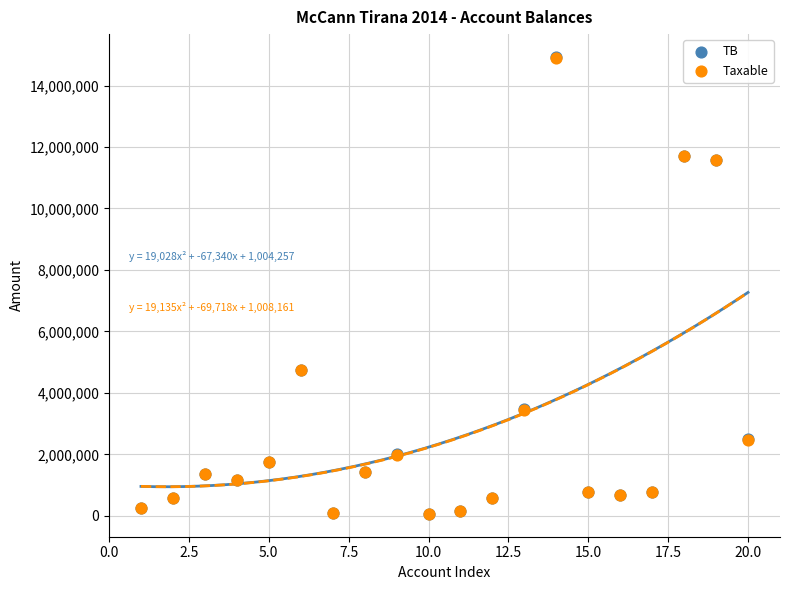

What are all the series names shown in the legend?

TB, Taxable